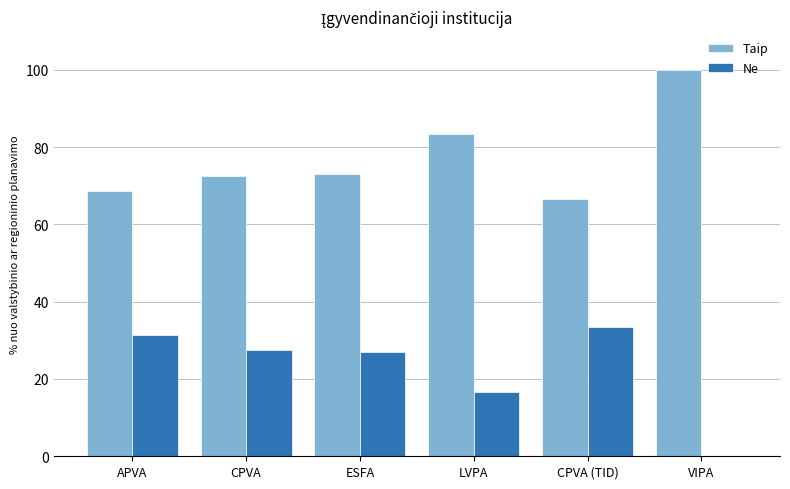

How many groups of bars are there?

6